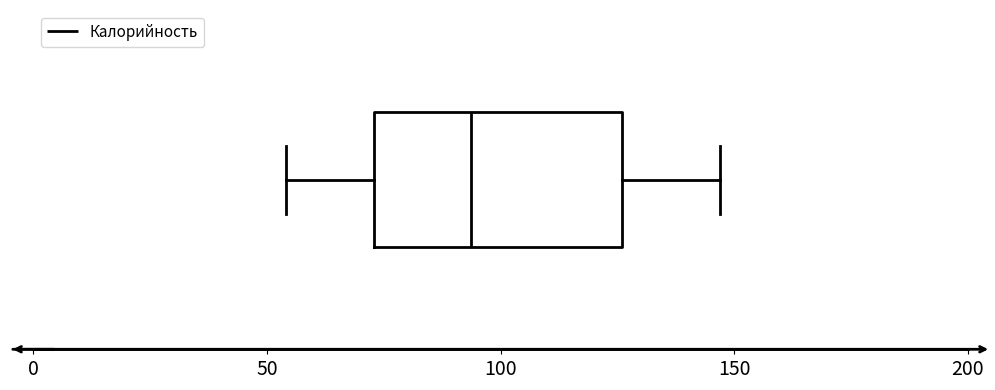

Read this box plot against the x-axis: the position of the median line, the range covered by the box, and the ends of both whiskers. The values are not printed on the chart, so give them approximately, as read against the axis.

median 95, box 75 to 125, whiskers 55 to 145